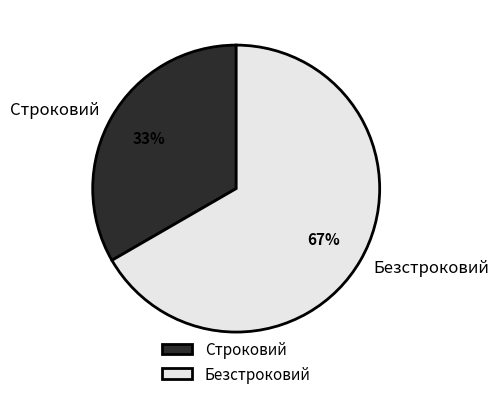

Which has a higher value, Безстроковий or Строковий?

Безстроковий